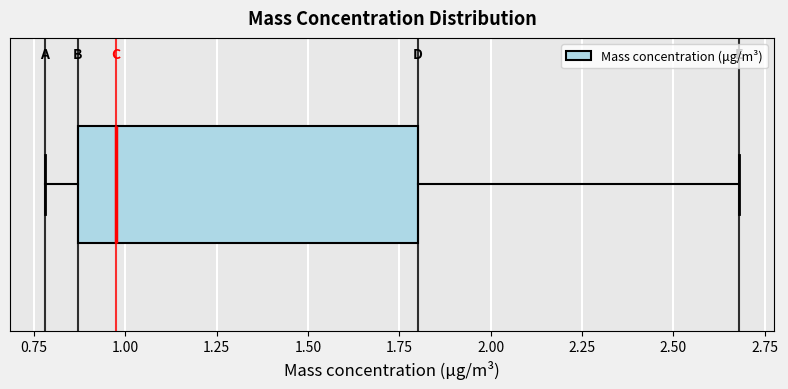

Where is the left edge of the box on the x-axis? The values are not printed on the chart, so give them approximately, as read against the axis.

0.85